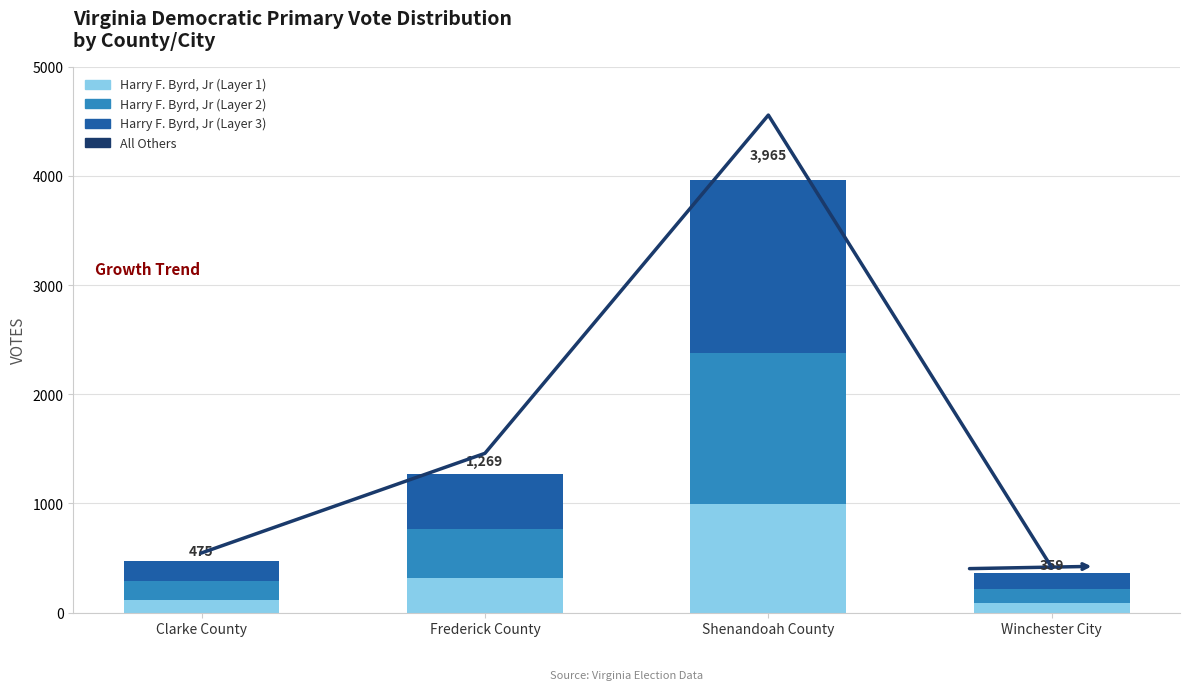

Between Clarke County and Winchester City, which series saw the biggest shift?

Vote Share Layer 3